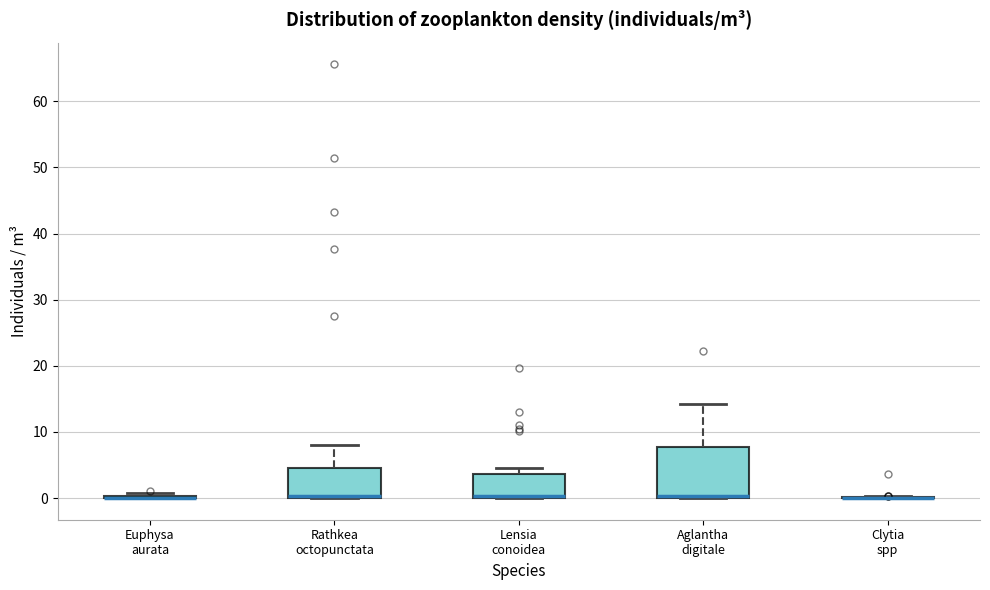

Reading left to right, transcribe this box plot: for each box, give where its median line is, the range the box spans, and where its two whiskers end, as read against the y-axis. The values are not printed on the chart, so give them approximately, as read against the axis.

Euphysa aurata: box collapsed to a line at 0, whiskers 0 to 1
Rathkea octopunctata: median 0 (just above the box's lower edge), box 0 to 5, whiskers 0 to 8
Lensia conoidea: median 0 (drawn on the box's lower edge), box 0 to 4, whiskers 0 to 5
Aglantha digitale: median 0 (drawn on the box's lower edge), box 0 to 8, whiskers 0 to 14
Clytia spp: box collapsed to a line at 0, whiskers 0 to 0